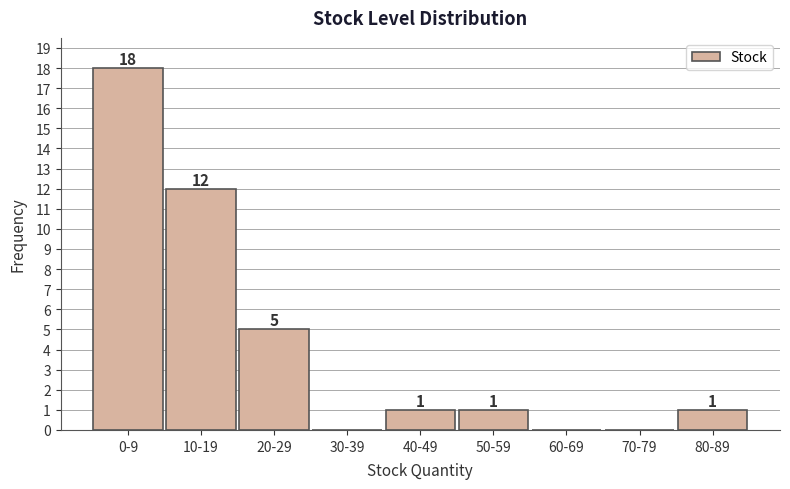

Reading left to right, what are all the values shown in this chart?

0-9=18	10-19=12	20-29=5	30-39=0	40-49=1	50-59=1	60-69=0	70-79=0	80-89=1